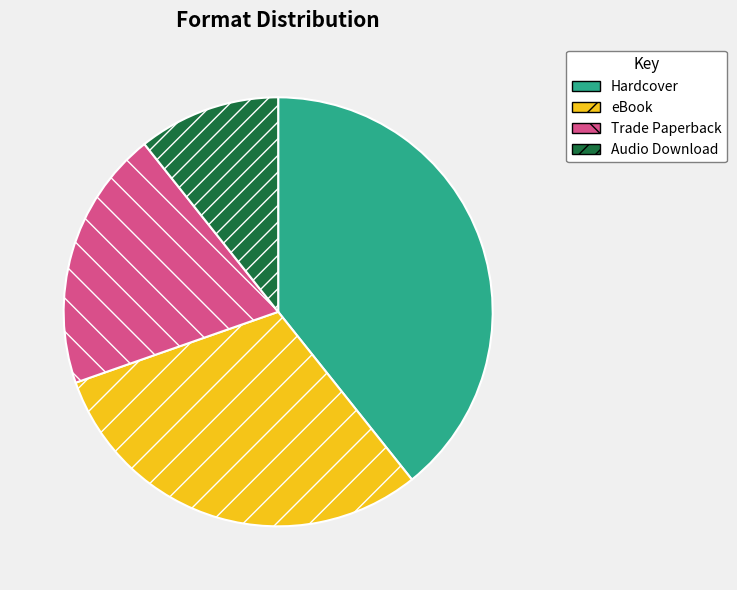

Which has a higher value, eBook or Hardcover?

Hardcover